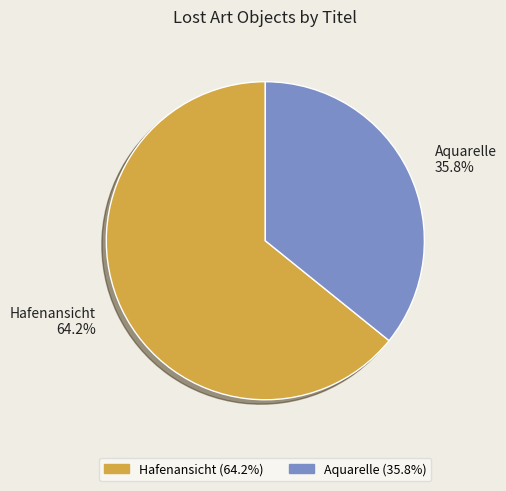

What is the ratio of the value at Hafenansicht to the value at Aquarelle?

1.8